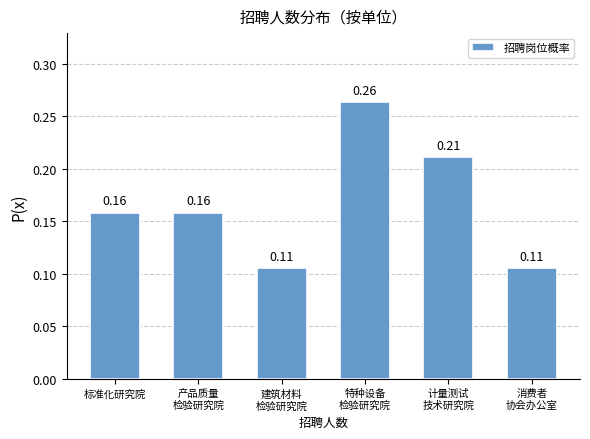

What is the sum of all values?

1.0